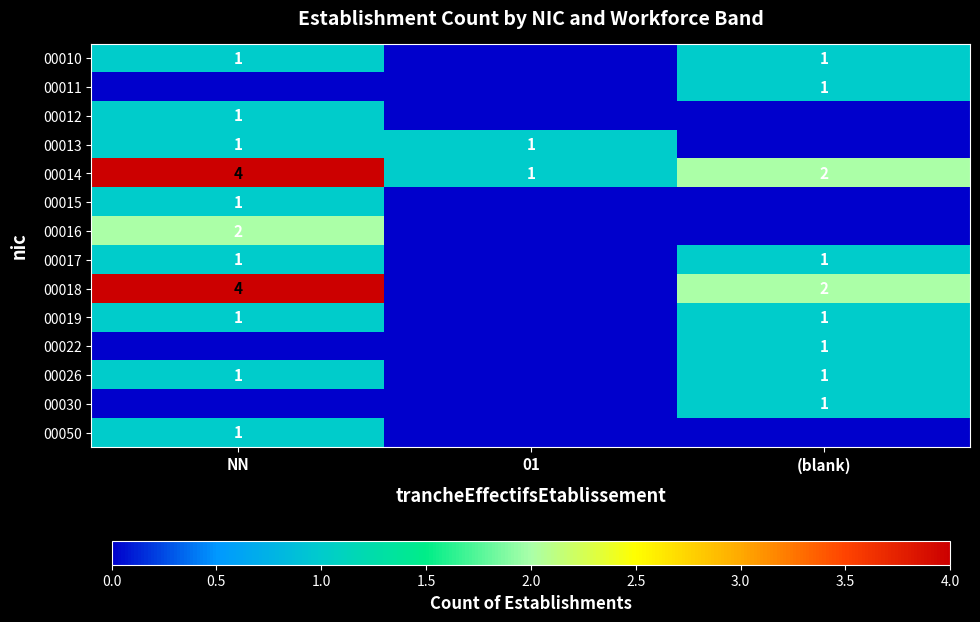

Is it true that 00019 equals 0 at NN?

False